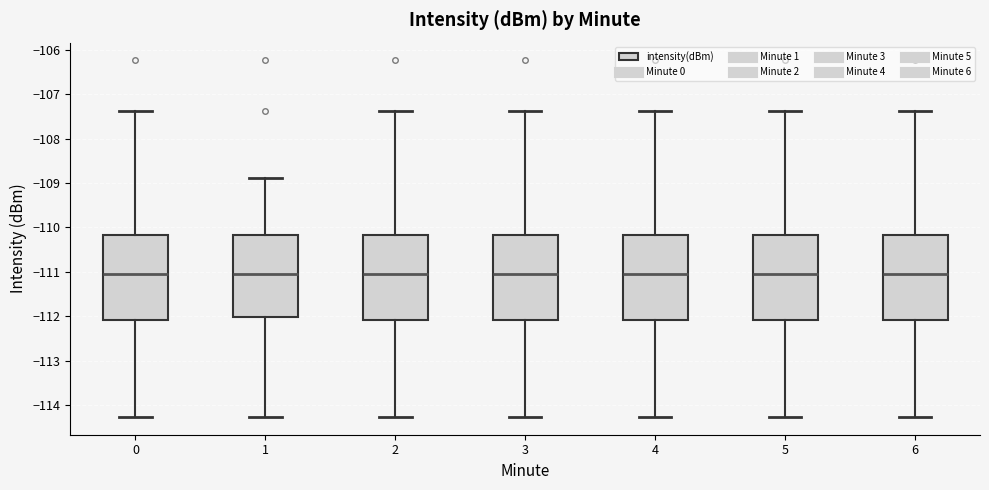

Reading left to right, read every box against the y-axis: the position of its median line, the range the box covers, and the ends of its whiskers. The values are not printed on the chart, so give them approximately, as read against the axis.

0: median -111.0, box -112.1 to -110.2, whiskers -114.3 to -107.4
1: median -111.0, box -112.0 to -110.2, whiskers -114.3 to -108.9
2: median -111.0, box -112.1 to -110.2, whiskers -114.3 to -107.4
3: median -111.0, box -112.1 to -110.2, whiskers -114.3 to -107.4
4: median -111.0, box -112.1 to -110.2, whiskers -114.3 to -107.4
5: median -111.0, box -112.1 to -110.2, whiskers -114.3 to -107.4
6: median -111.0, box -112.1 to -110.2, whiskers -114.3 to -107.4